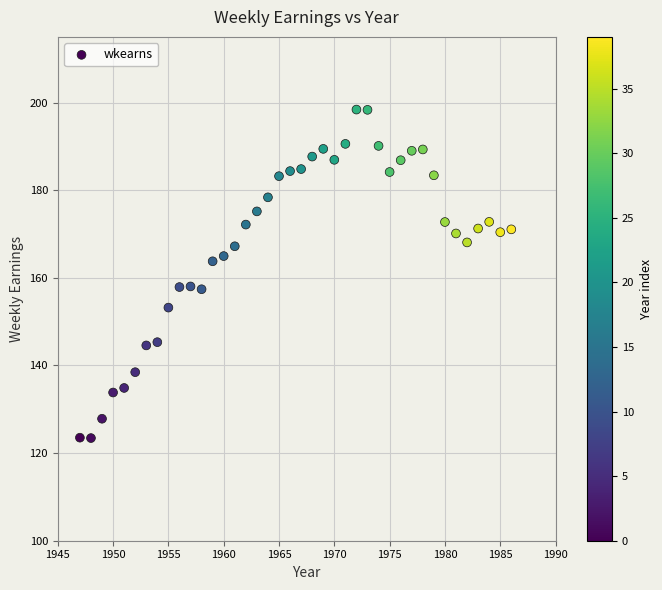

What is the range of X values (max minus min)?

39.0